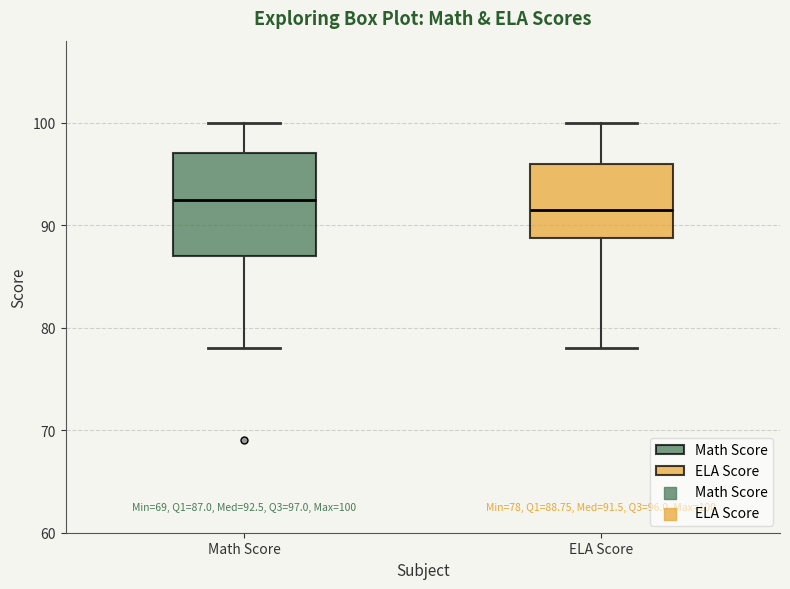

Which box has the lowest median line?

ELA Score